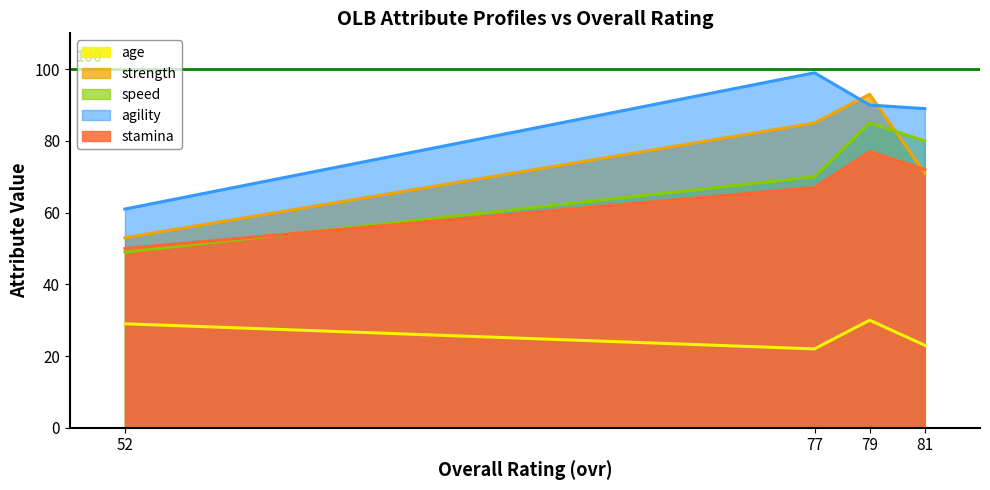

Which series changed the most between 79 and 81?

strength